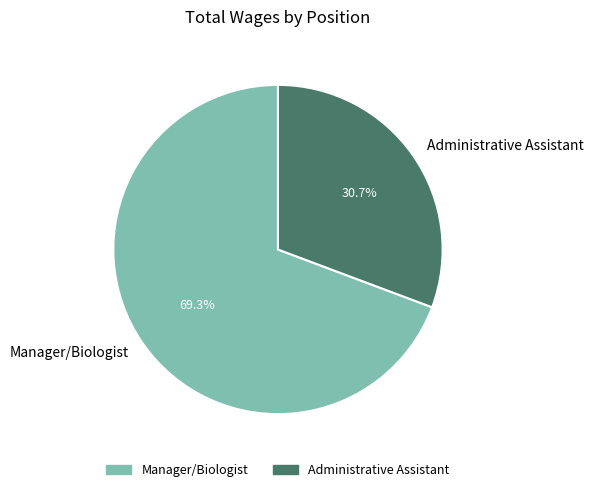

To the nearest percent, what is the difference between the Manager/Biologist and Administrative Assistant slice percentages?

39%